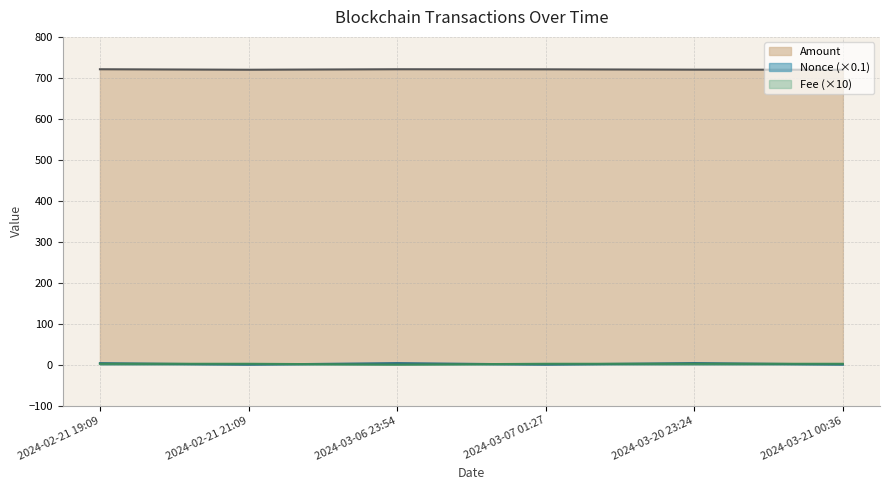

The Amount series shows 721.0 at 2024-02-21 19:09. True or false?

True